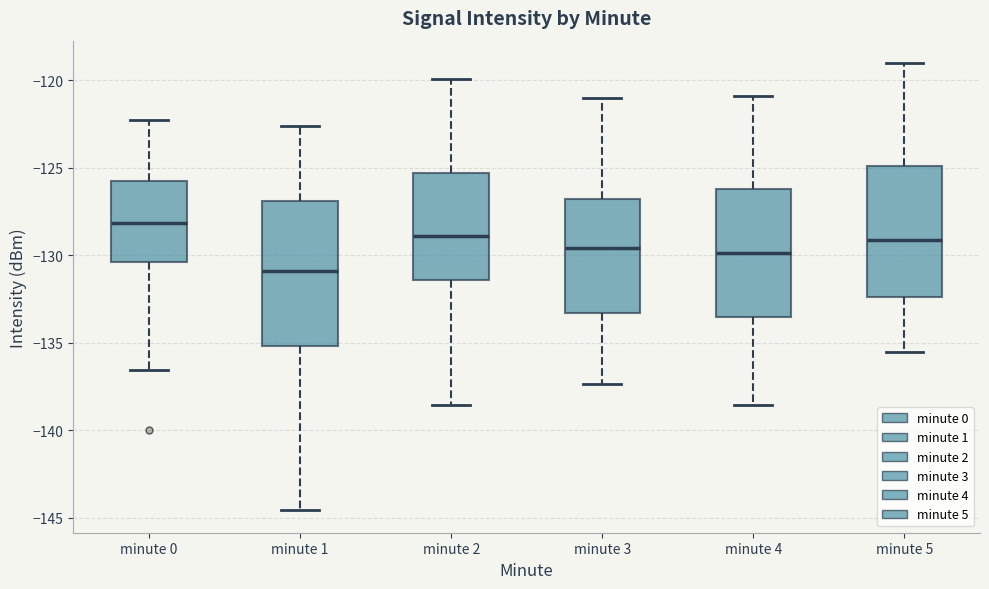

Where is the lower edge of the box for minute 4 on the y-axis? The values are not printed on the chart, so give them approximately, as read against the axis.

-133.5